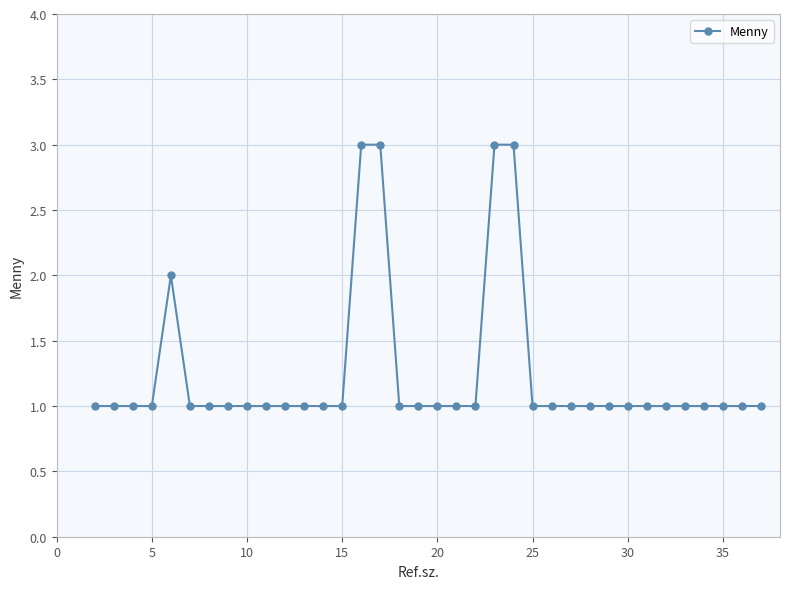

What is the maximum value shown in the chart?

3